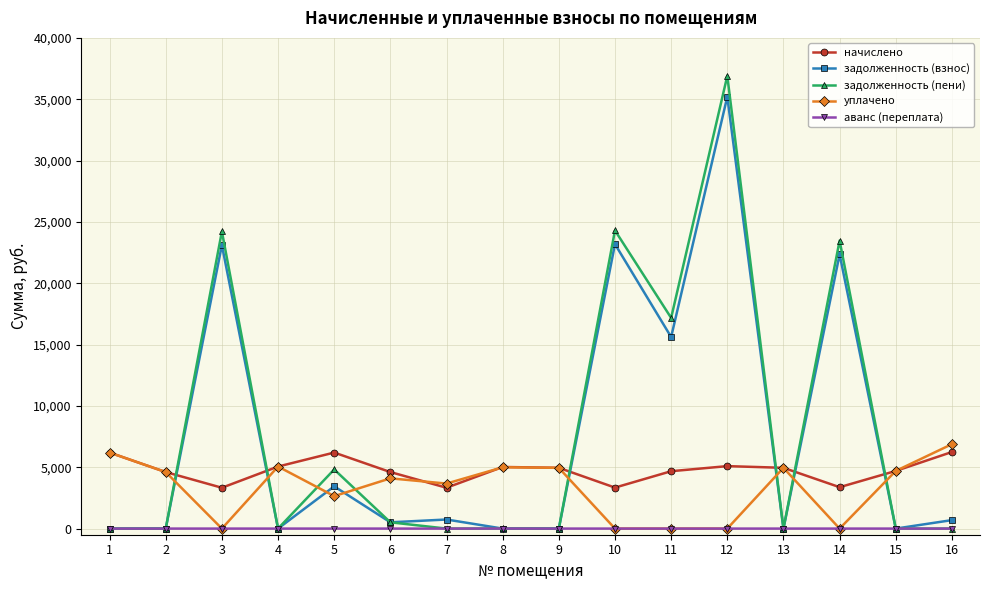

Does the chart have visible grid lines?

Yes